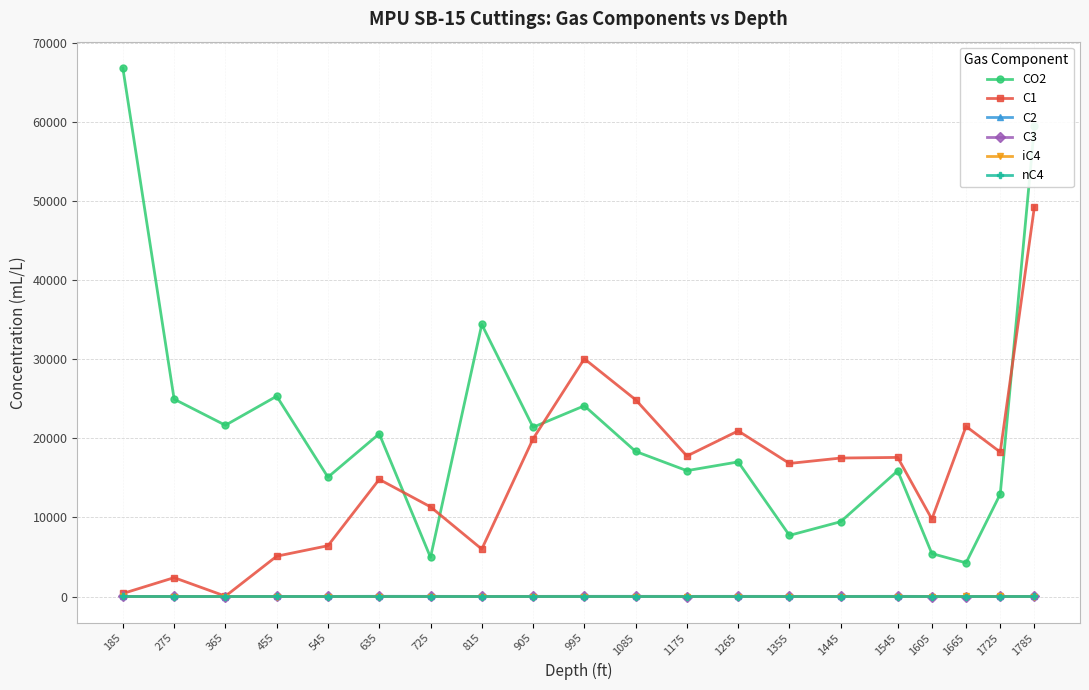

What is the spread (max minus min) of values at 1725?

18254.0